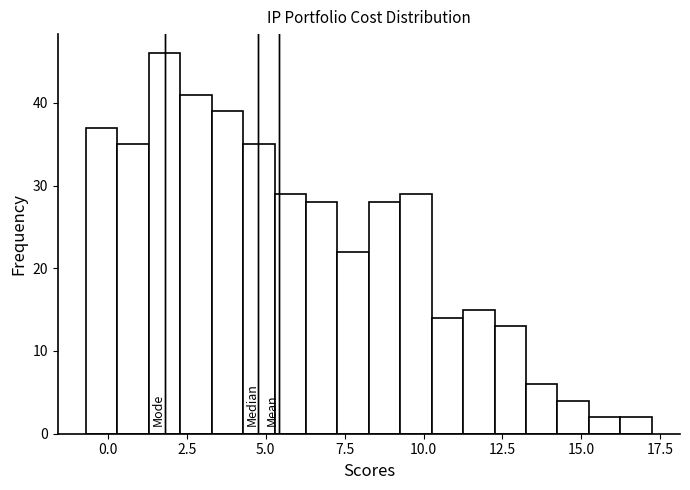

Read against the x-axis, roughly where is the centre of the tallest bar?

2.0